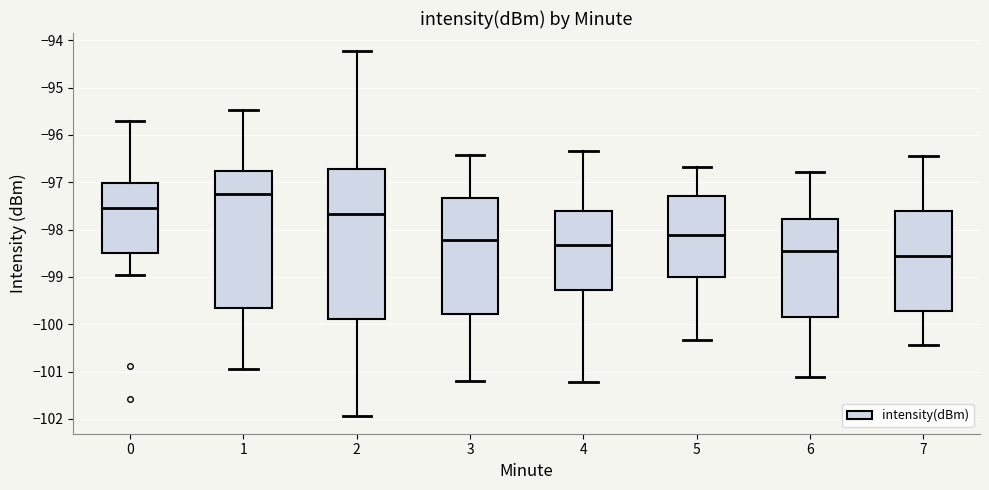

Reading left to right, read every box against the y-axis: the position of its median line, the range the box covers, and the ends of its whiskers. The values are not printed on the chart, so give them approximately, as read against the axis.

0: median -97.5, box -98.5 to -97.0, whiskers -98.9 to -95.7
1: median -97.2, box -99.7 to -96.8, whiskers -100.9 to -95.5
2: median -97.7, box -99.9 to -96.7, whiskers -101.9 to -94.2
3: median -98.2, box -99.8 to -97.3, whiskers -101.2 to -96.4
4: median -98.3, box -99.3 to -97.6, whiskers -101.2 to -96.3
5: median -98.1, box -99.0 to -97.3, whiskers -100.3 to -96.7
6: median -98.4, box -99.8 to -97.8, whiskers -101.1 to -96.8
7: median -98.6, box -99.7 to -97.6, whiskers -100.4 to -96.4